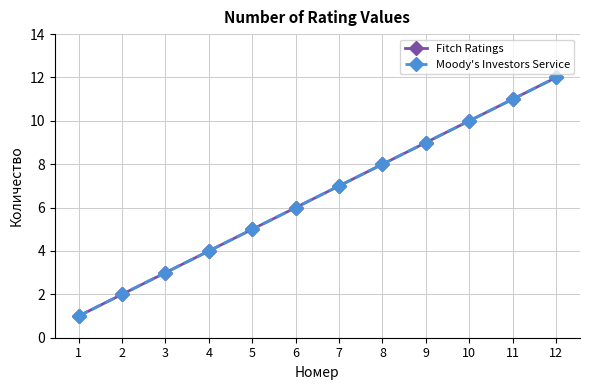

Does the chart have visible grid lines?

Yes